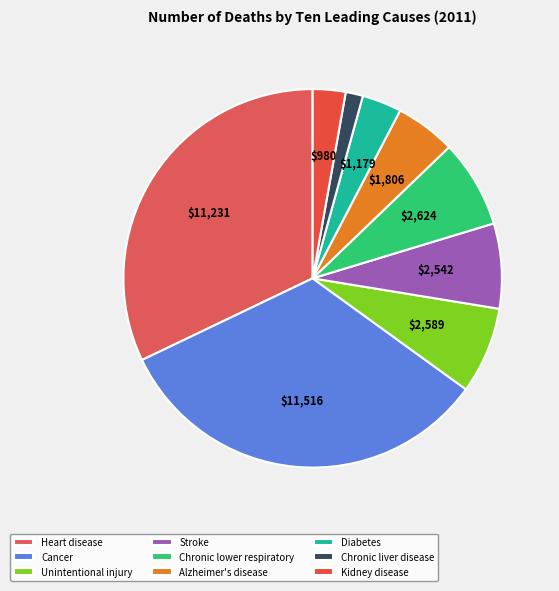

What percentage do Chronic lower respiratory and Heart disease together represent?

39.6%